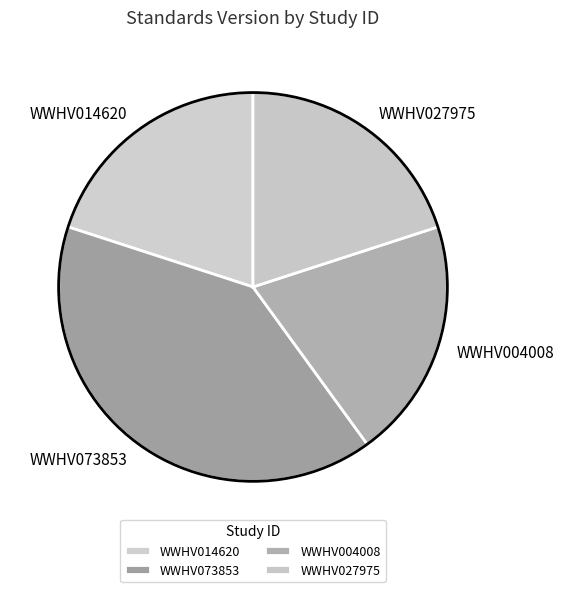

Which category has the biggest portion of the pie?

WWHV073853